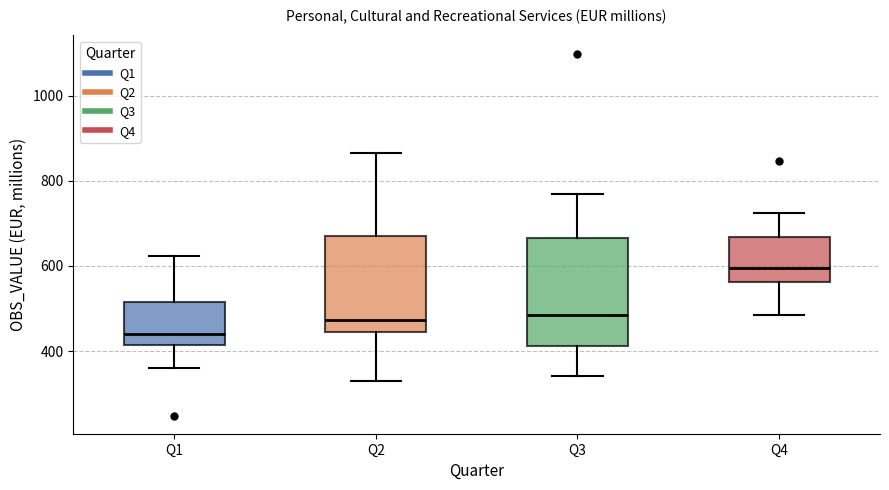

Which box's median line is the lowest?

Q1